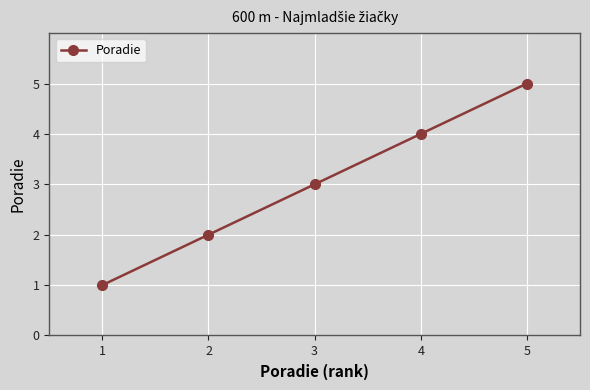

What is the difference between the second highest and minimum values?

3